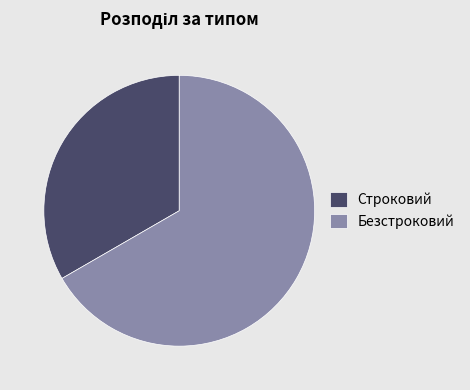

Is there any slice that represents more than half of the pie?

Yes